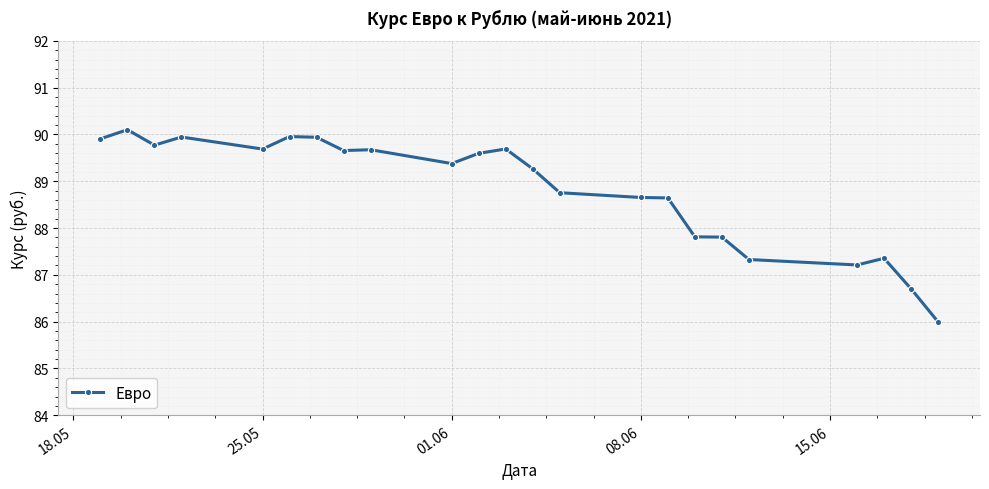

What is the maximum value shown in the chart?

90.1